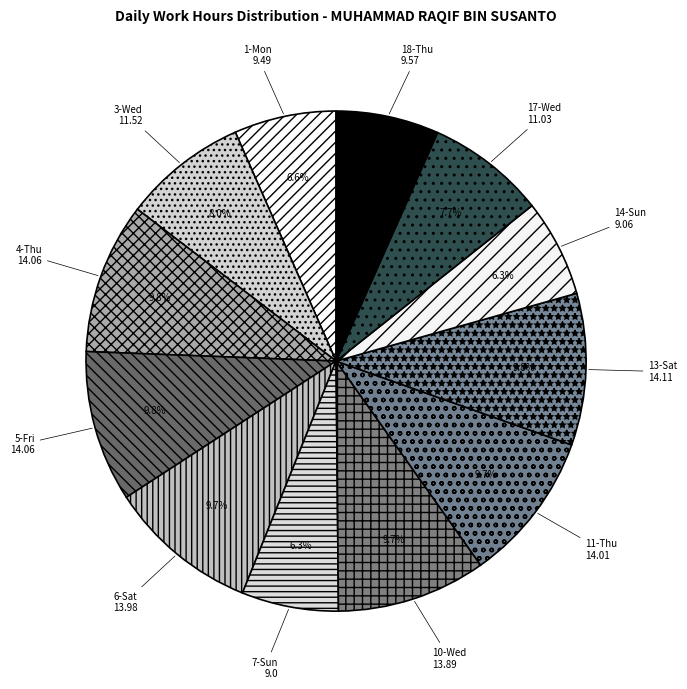

To the nearest percent, what percentage of the pie is 1-Mon?

7%